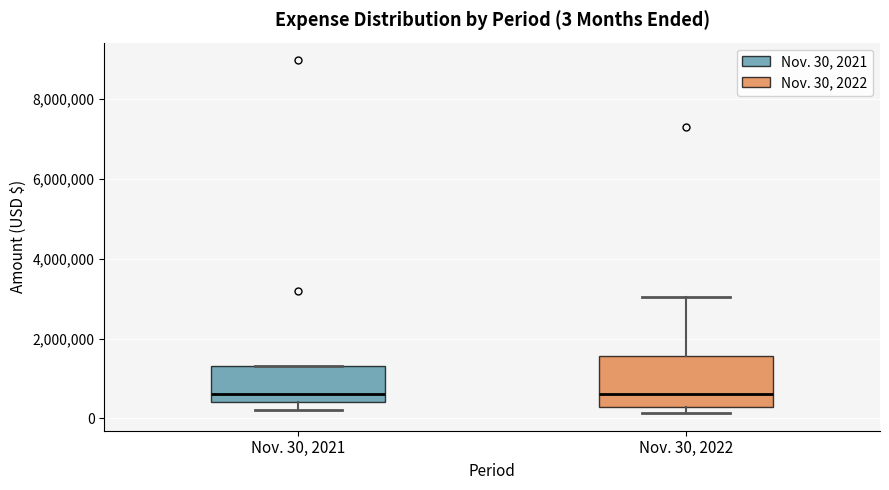

Which box is the tallest, from its lower edge to its upper edge?

Nov. 30, 2022